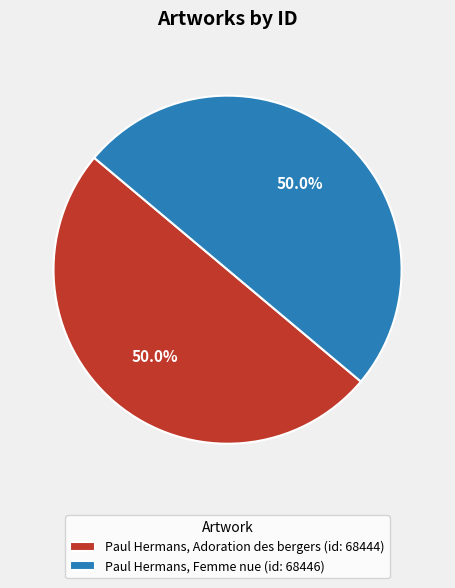

Approximately how many times larger is the value at Paul Hermans, Adoration des bergers compared to Paul Hermans, Femme nue?

1.0